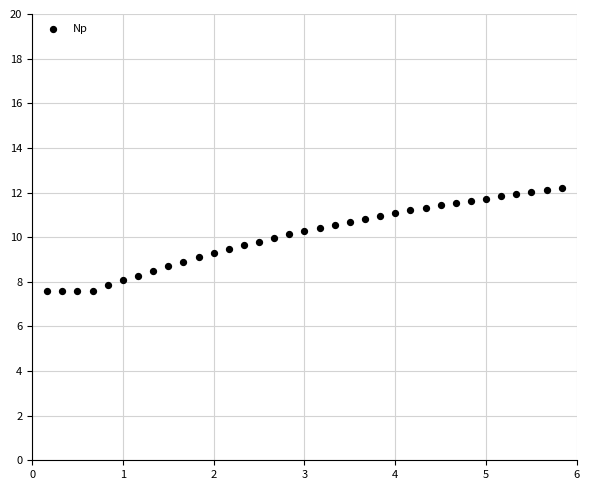

What is the range of Y values (max minus min)?

4.6